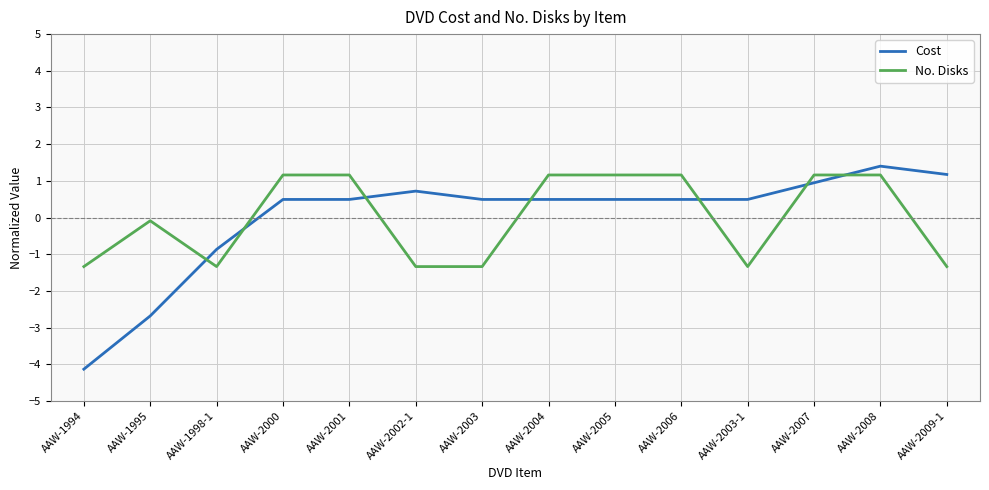

Where do No. Disks and Cost first cross each other?

AAW-1995 and AAW-1998-1